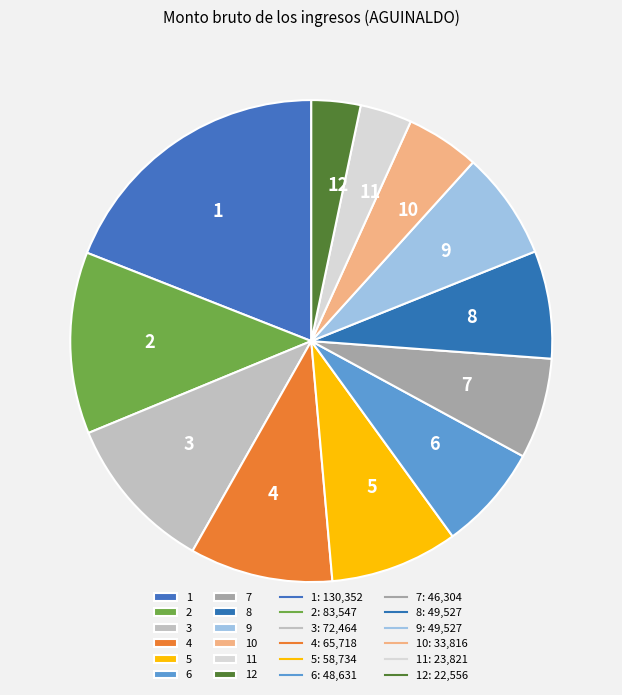

Is there any slice that represents more than half of the pie?

No